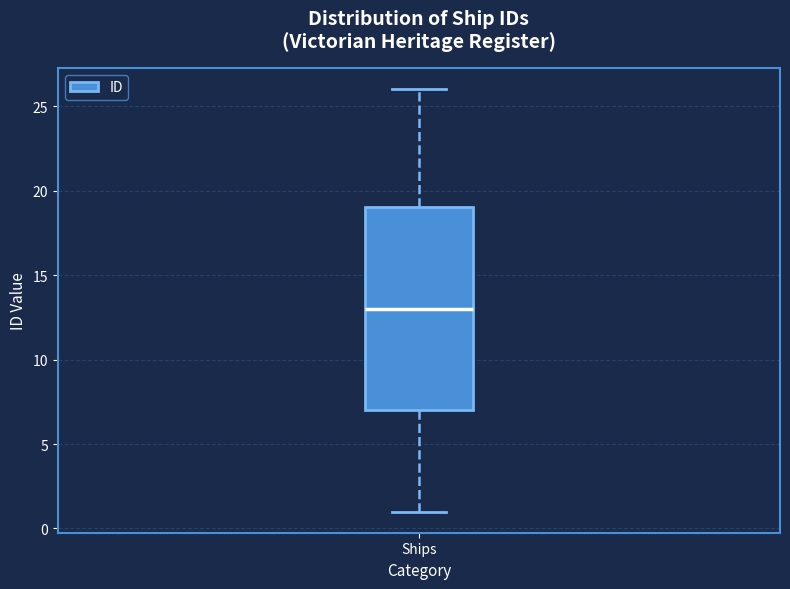

Where does the median line of the box for Ships sit on the y-axis? The values are not printed on the chart, so give them approximately, as read against the axis.

13